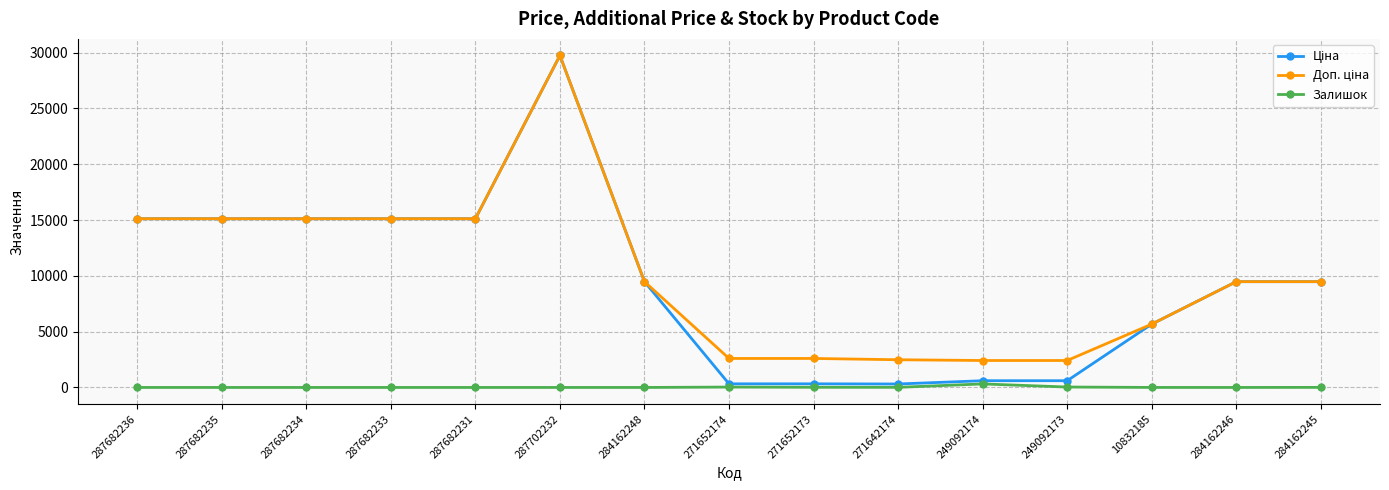

What is the spread (max minus min) of values at 271642174?

2471.4